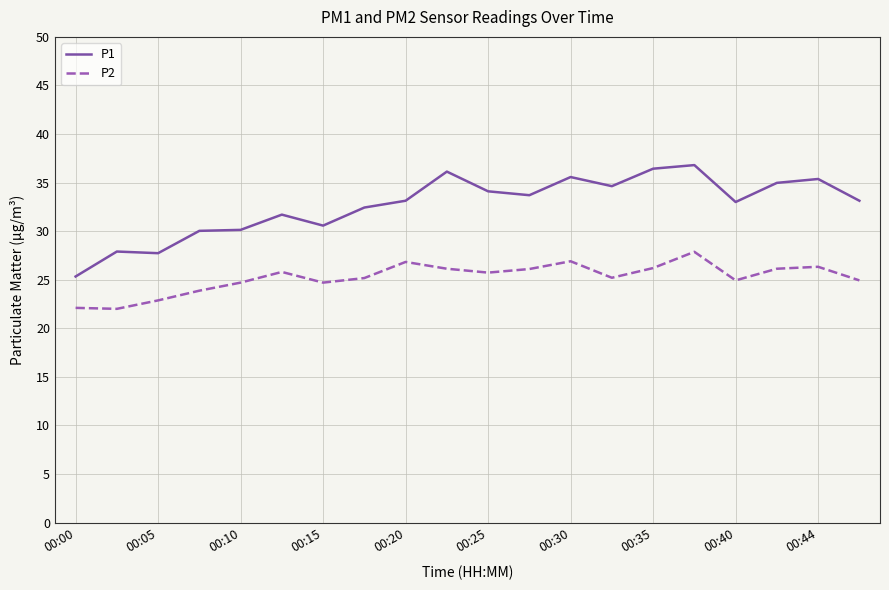

What is the greatest value displayed?

36.8